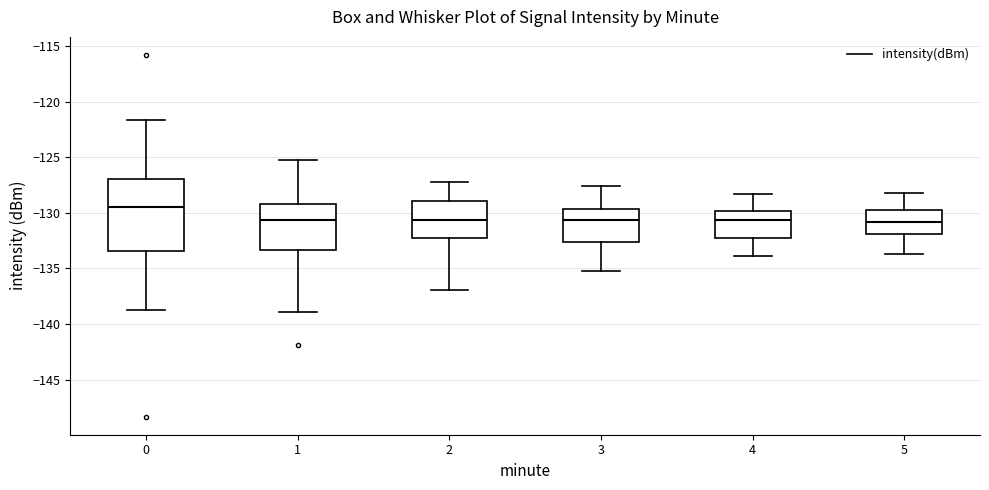

Which box is the tallest, from its lower edge to its upper edge?

0